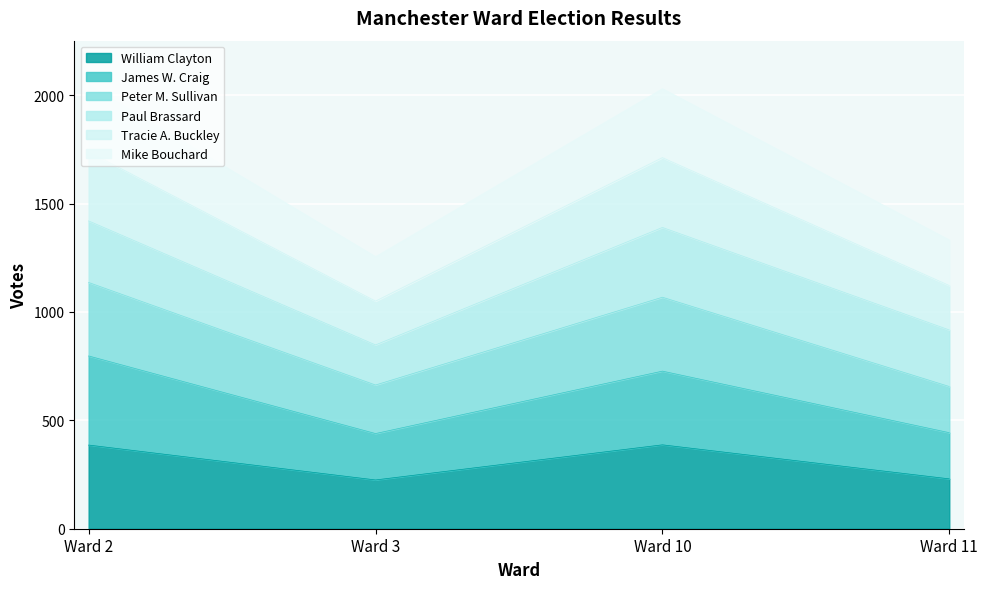

What is the lowest value of the William Clayton series?

225